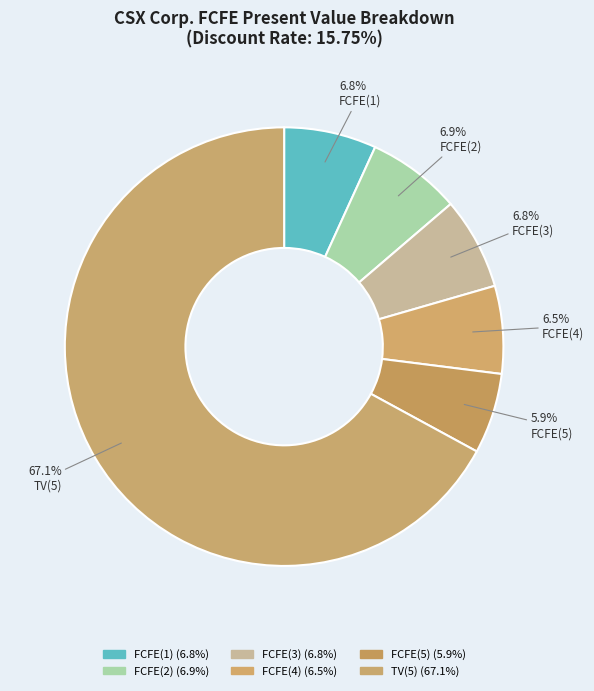

To the nearest percent, what is the average slice percentage?

17%